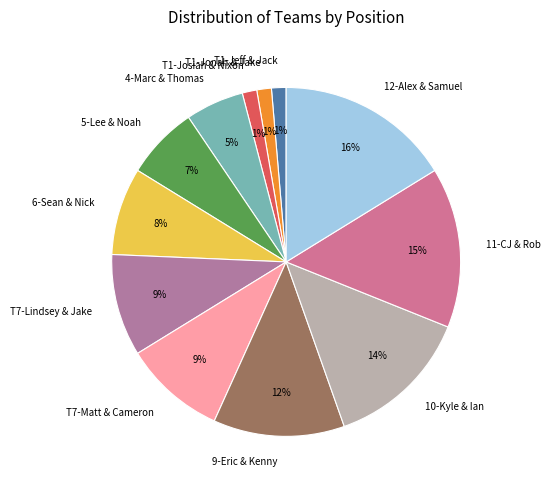

True or false: 5-Lee & Noah accounts for 1% of the total.

False